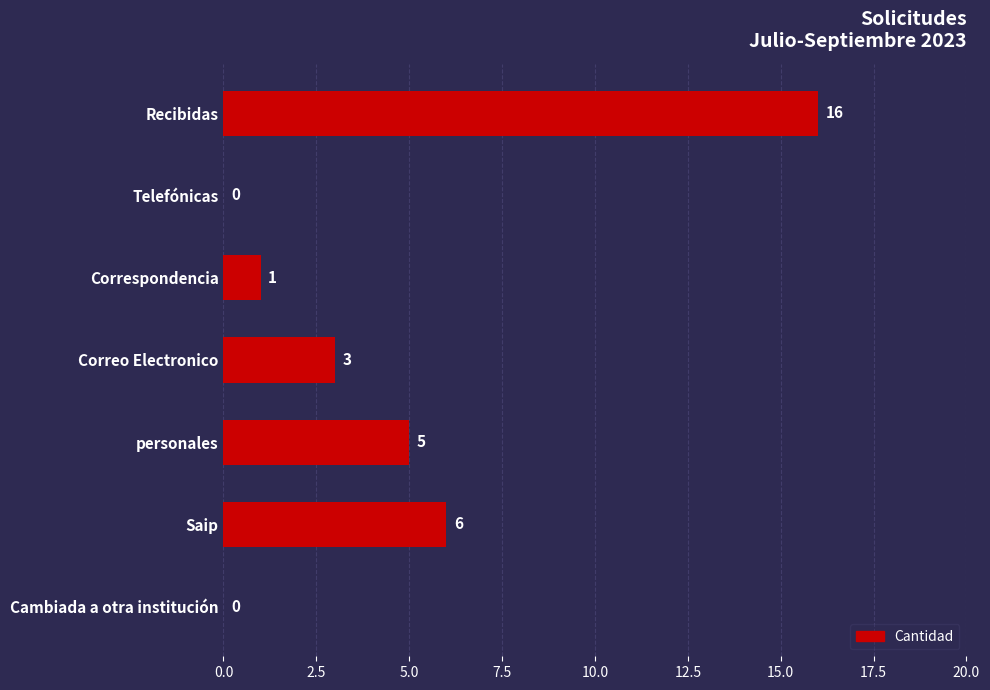

How many positive values are there?

5